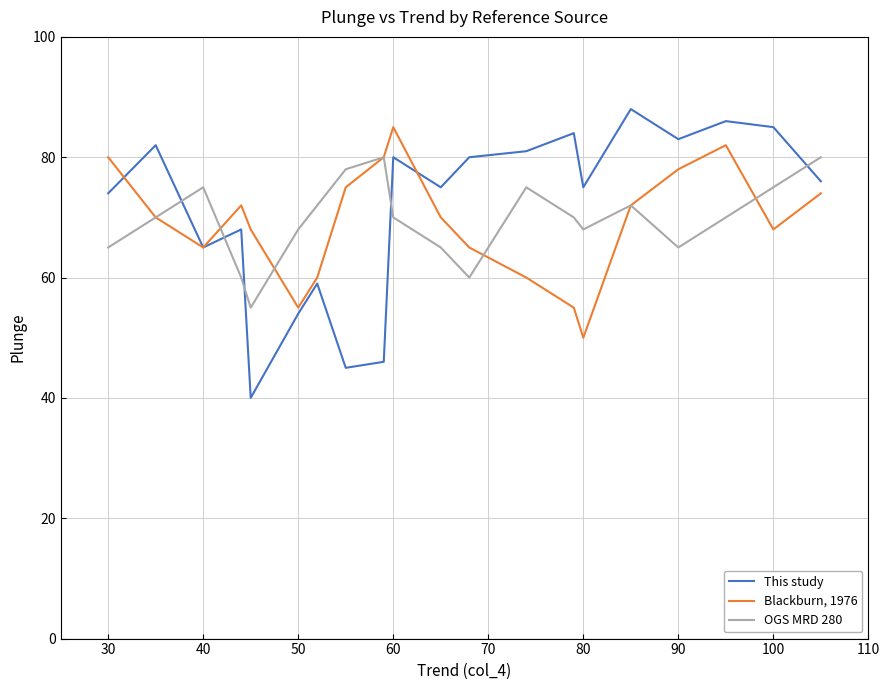

List the series in order of their peak value, lowest first.

OGS MRD 280, Blackburn, 1976, This study